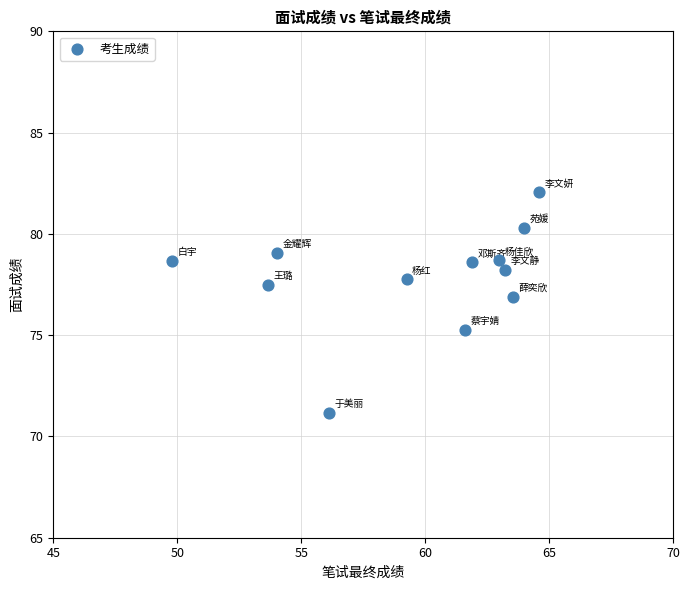

What is the average Y value?

77.9